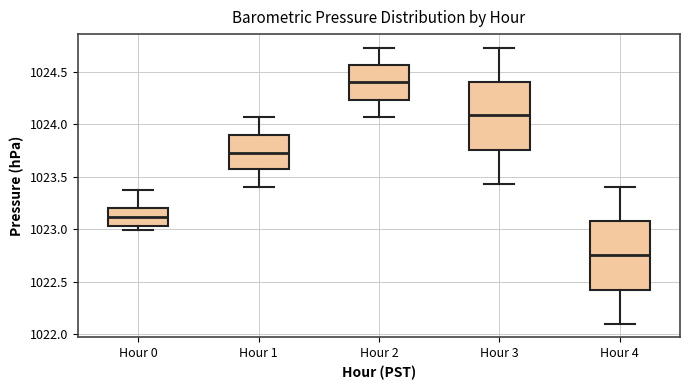

Reading left to right, read every box against the y-axis: the position of its median line, the range the box covers, and the ends of its whiskers. The values are not printed on the chart, so give them approximately, as read against the axis.

Hour 0: median 1023.10, box 1023.05 to 1023.20, whiskers 1023.00 to 1023.35
Hour 1: median 1023.75, box 1023.55 to 1023.90, whiskers 1023.40 to 1024.05
Hour 2: median 1024.40, box 1024.25 to 1024.55, whiskers 1024.05 to 1024.75
Hour 3: median 1024.10, box 1023.75 to 1024.40, whiskers 1023.45 to 1024.75
Hour 4: median 1022.75, box 1022.40 to 1023.10, whiskers 1022.10 to 1023.40